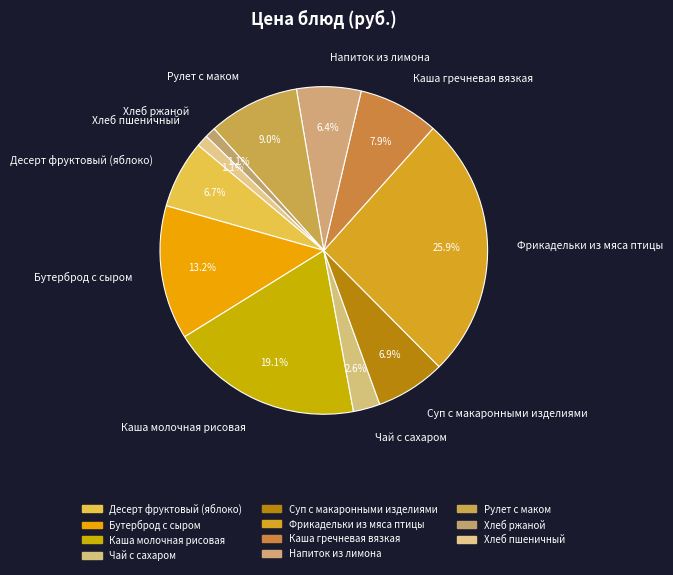

What percentage do Рулет с маком and Бутерброд с сыром together represent?

22.2%